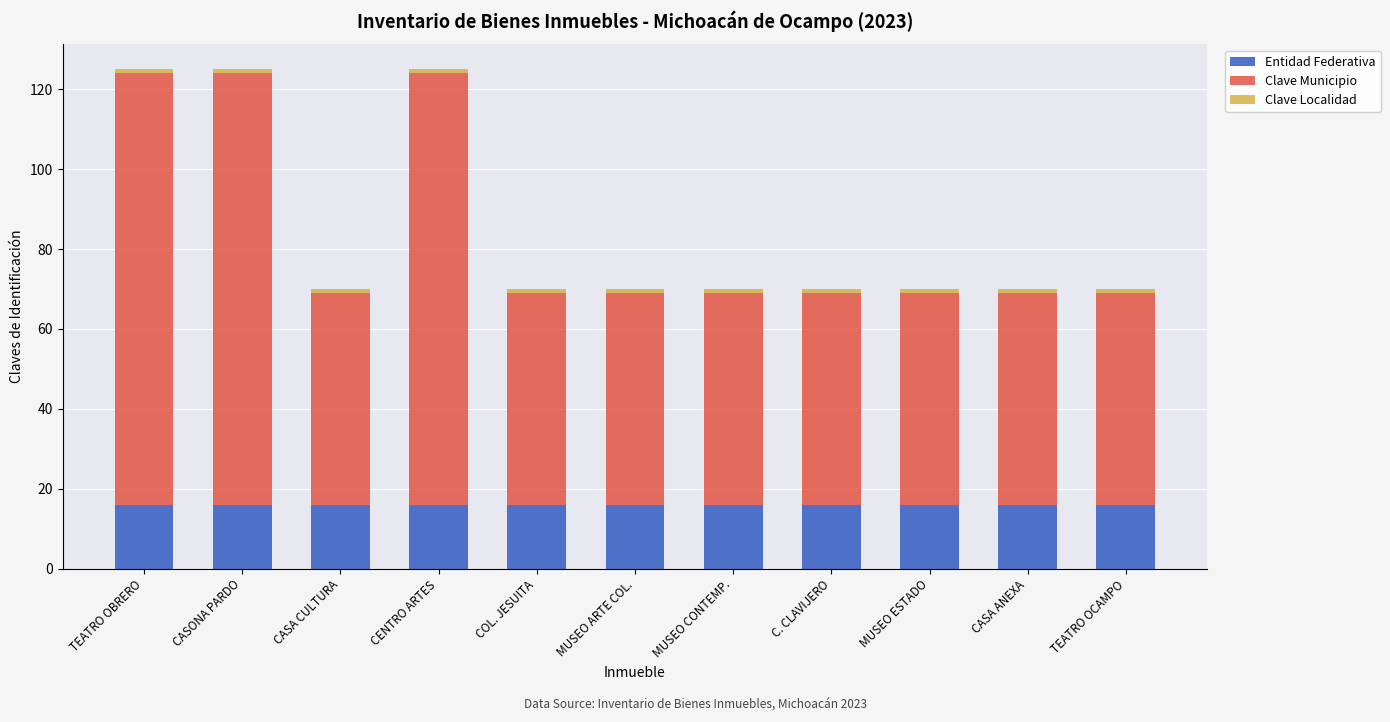

What value does the Entidad Federativa series have at MUSEO ARTE COL.?

16